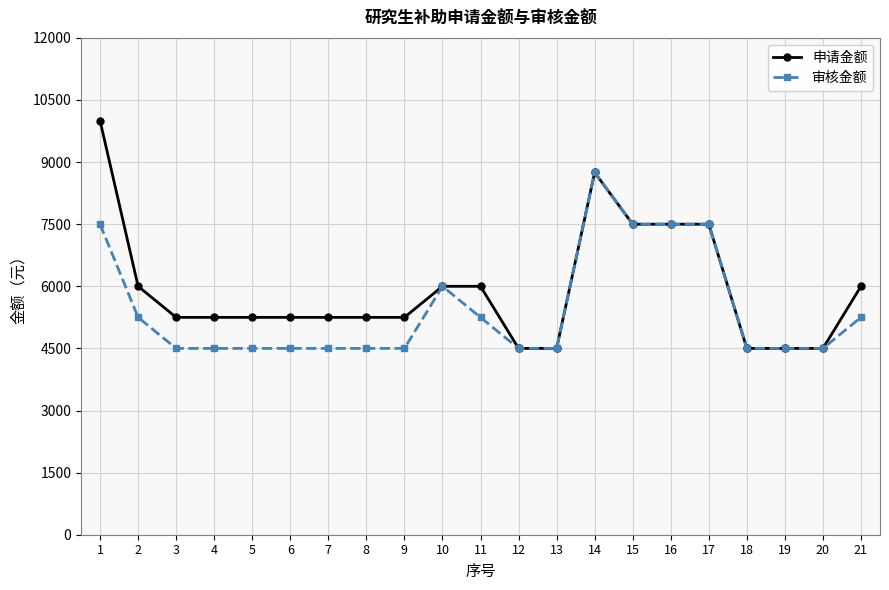

What is the smallest value displayed?

4500